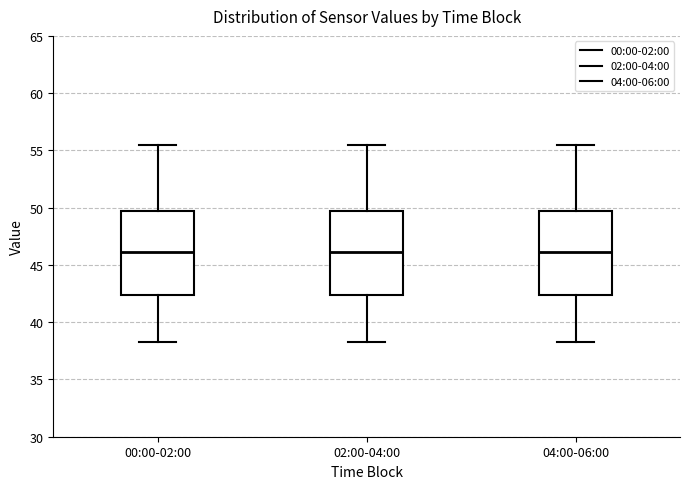

Where does the median line of the box for 04:00-06:00 sit on the y-axis? The values are not printed on the chart, so give them approximately, as read against the axis.

46.0